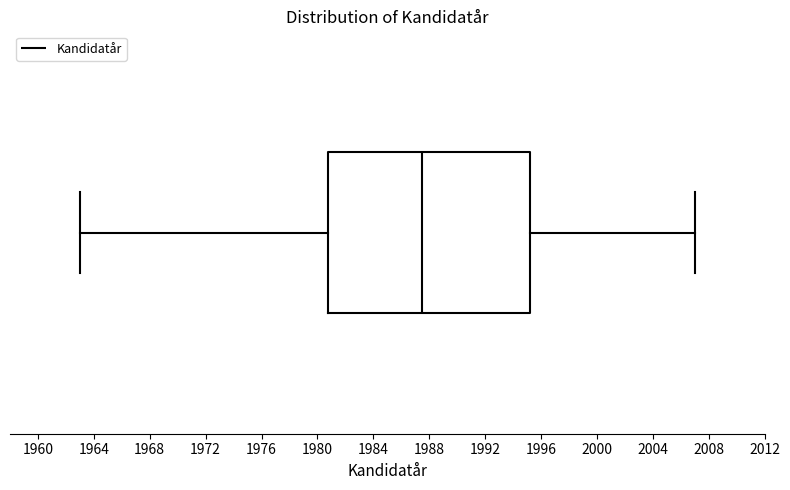

Where does the right whisker of the box end on the x-axis? The values are not printed on the chart, so give them approximately, as read against the axis.

2007.0